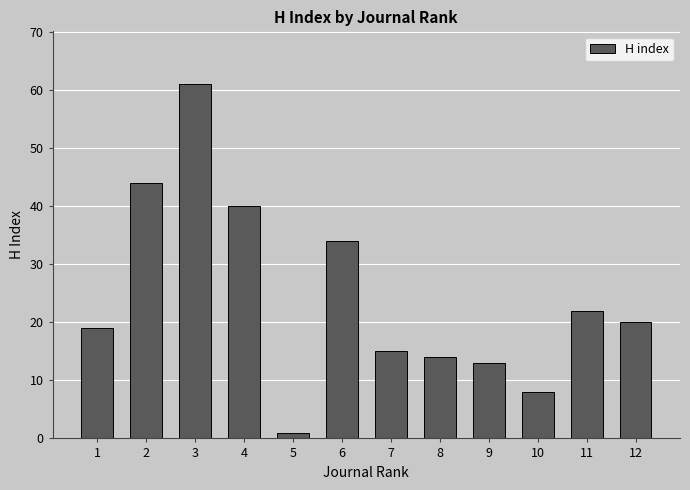

What is the difference between the values at 2 and 12?

24